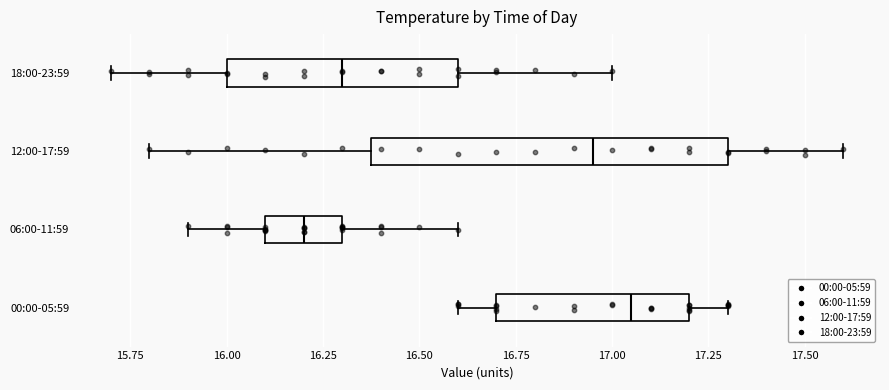

Where does the right whisker of the box for 18:00-23:59 end on the x-axis? The values are not printed on the chart, so give them approximately, as read against the axis.

17.00